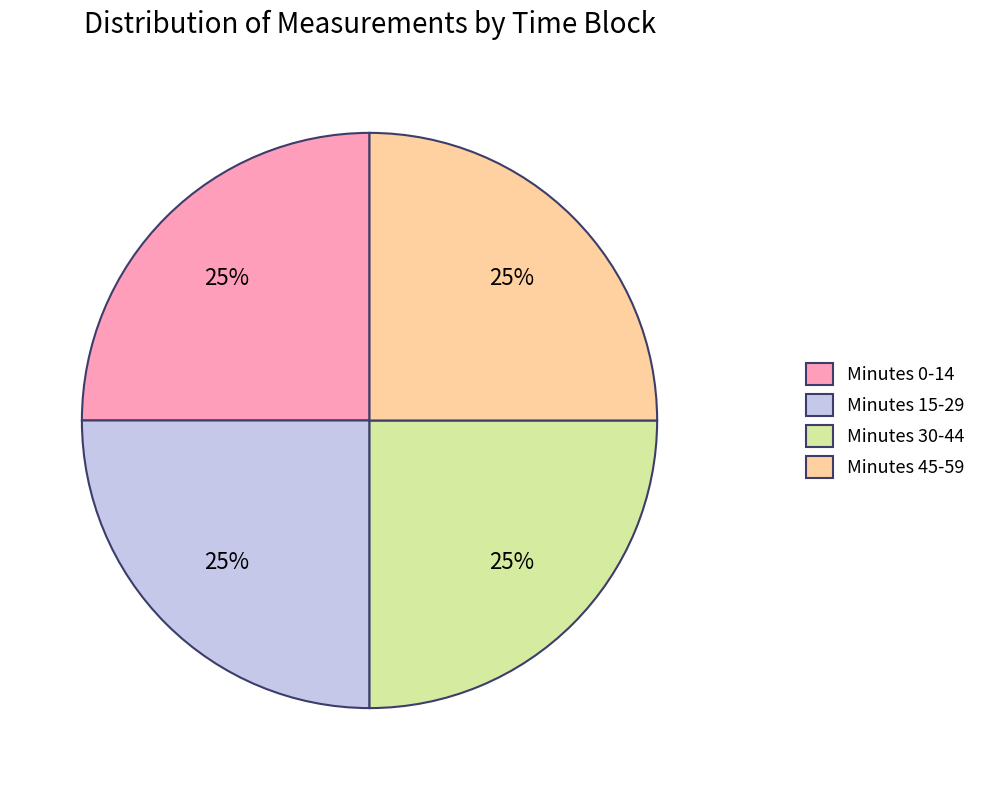

To the nearest percent, what percentage of the pie is Minutes 30-44?

25%